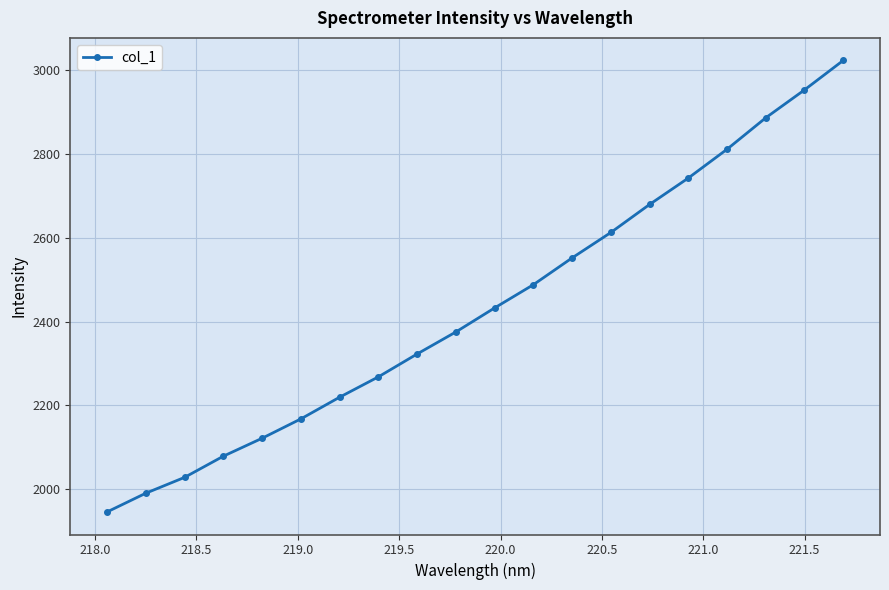

What is the difference between the maximum and minimum values?

1075.7